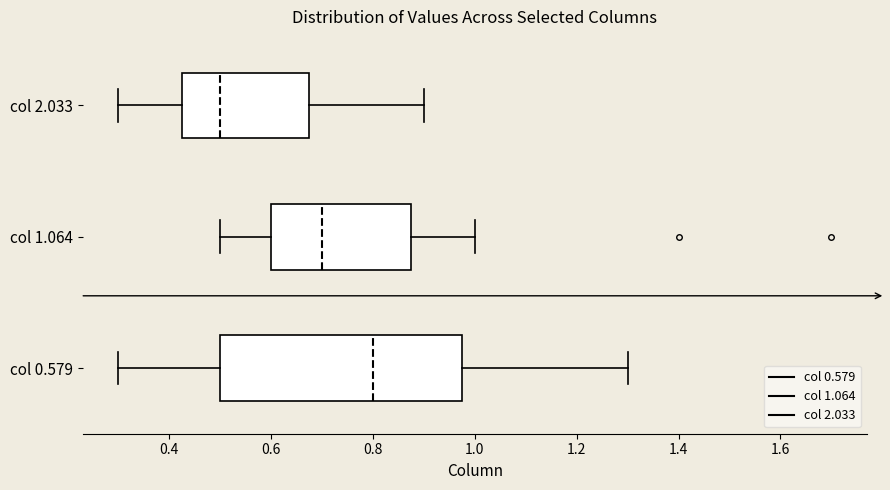

Reading bottom to top, transcribe this box plot: for each box, give where its median line is, the range the box spans, and where its two whiskers end, as read against the x-axis. The values are not printed on the chart, so give them approximately, as read against the axis.

col 0.579: median 0.80, box 0.50 to 0.98, whiskers 0.30 to 1.30
col 1.064: median 0.70, box 0.60 to 0.88, whiskers 0.50 to 1.00
col 2.033: median 0.50, box 0.42 to 0.68, whiskers 0.30 to 0.90